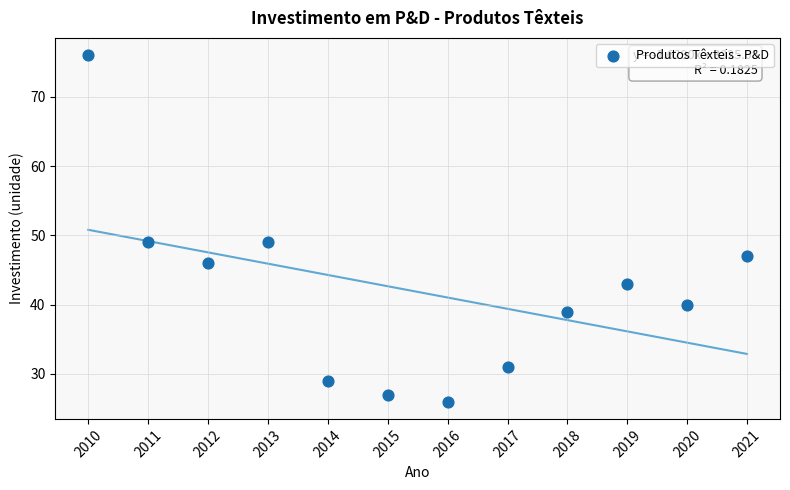

What is the average Y value?

41.8